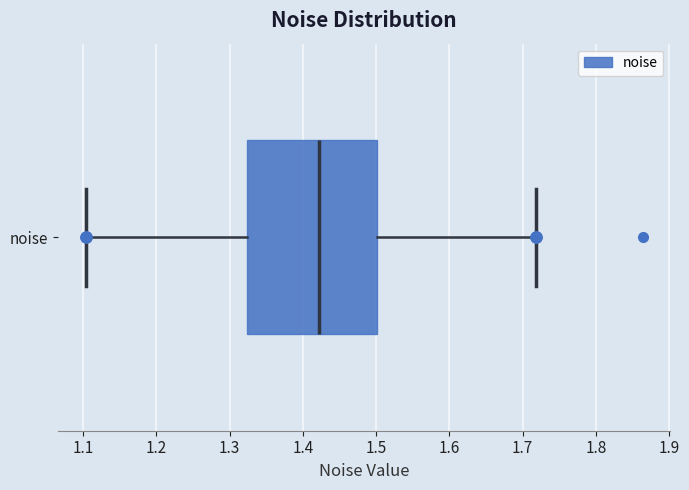

Where does the right whisker of the box for noise end on the x-axis? The values are not printed on the chart, so give them approximately, as read against the axis.

1.72